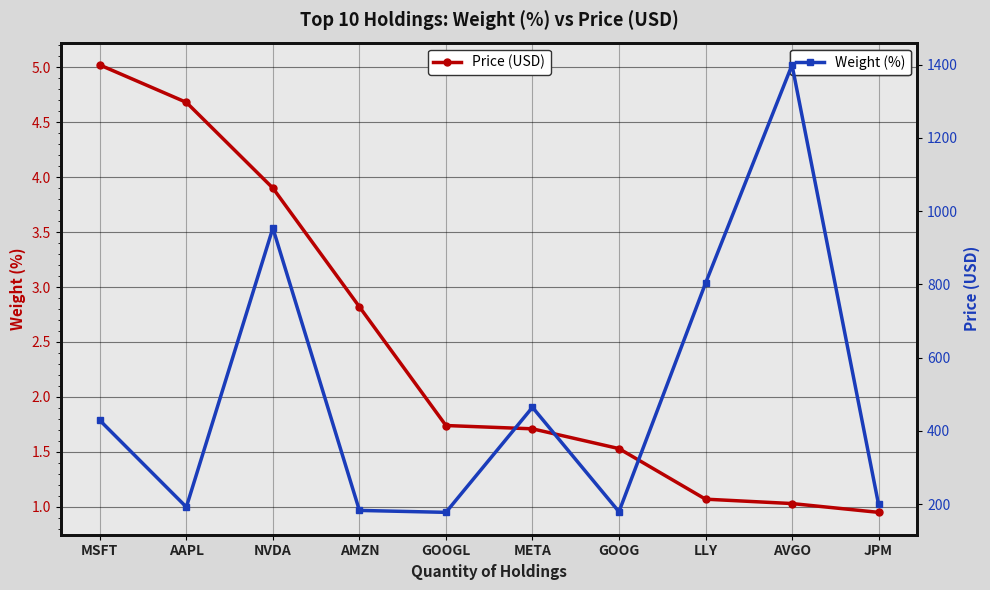

List the series in order of their peak value, lowest first.

Weight (%), Price (USD)